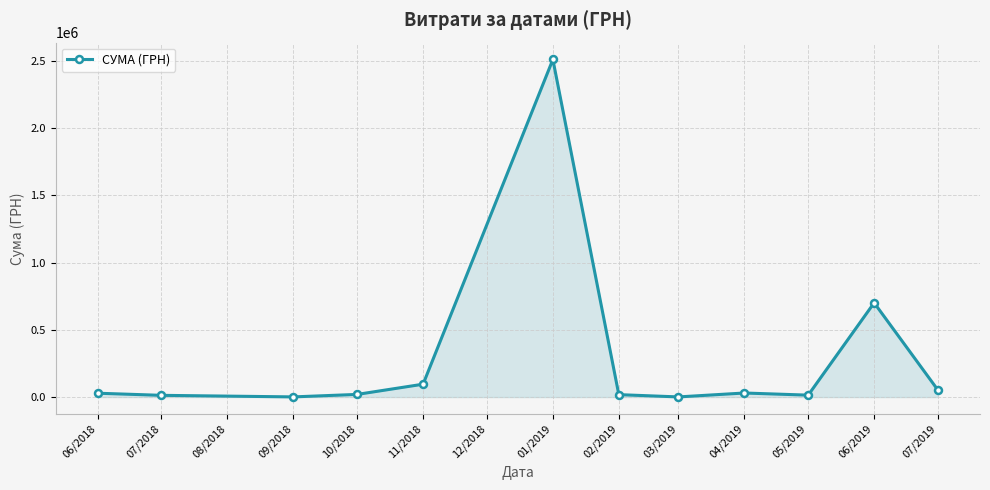

What is the average value?

290448.6